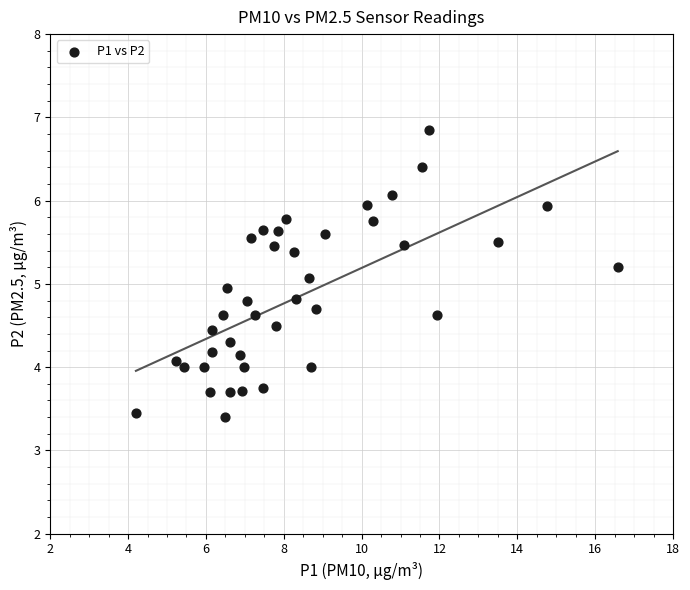

What is the range of X values (max minus min)?

12.4